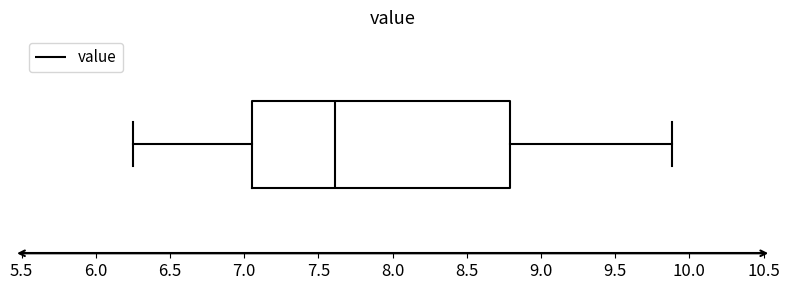

Transcribe this box plot: give where the median line is, the range the box spans, and where the two whiskers end, as read against the x-axis. The values are not printed on the chart, so give them approximately, as read against the axis.

median 7.60, box 7.05 to 8.80, whiskers 6.25 to 9.90